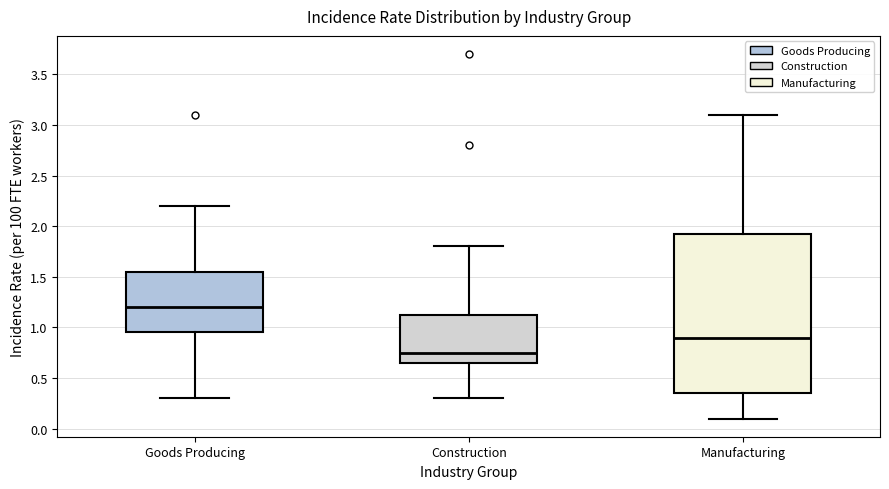

Reading left to right, read every box against the y-axis: the position of its median line, the range the box covers, and the ends of its whiskers. The values are not printed on the chart, so give them approximately, as read against the axis.

Goods Producing: median 1.20, box 0.95 to 1.55, whiskers 0.30 to 2.20
Construction: median 0.75, box 0.65 to 1.15, whiskers 0.30 to 1.80
Manufacturing: median 0.90, box 0.35 to 1.95, whiskers 0.10 to 3.10